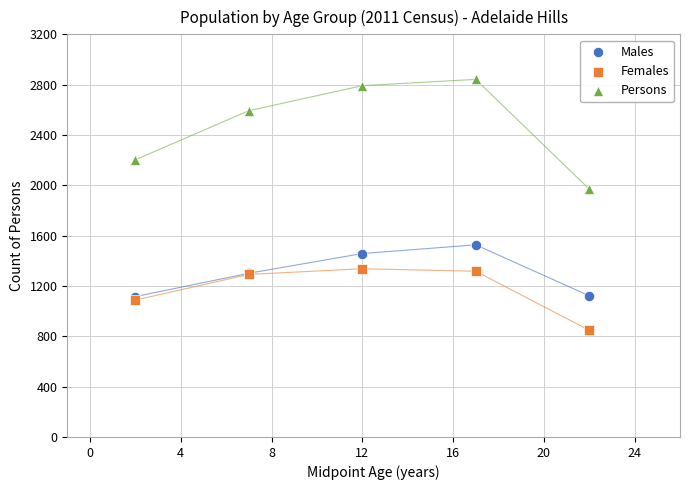

Across all series, what Y value is closest to 1845?

1970